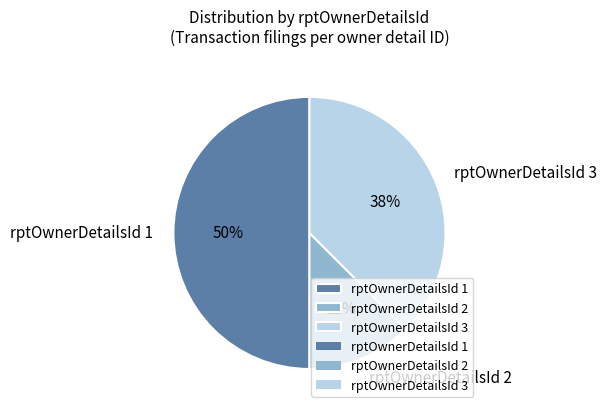

How many slices are in this pie chart?

3